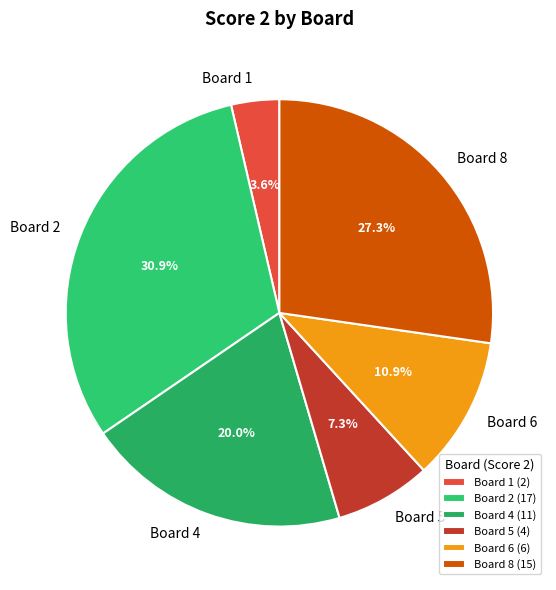

Approximately how many times larger is the value at Board 1 compared to Board 8?

0.1